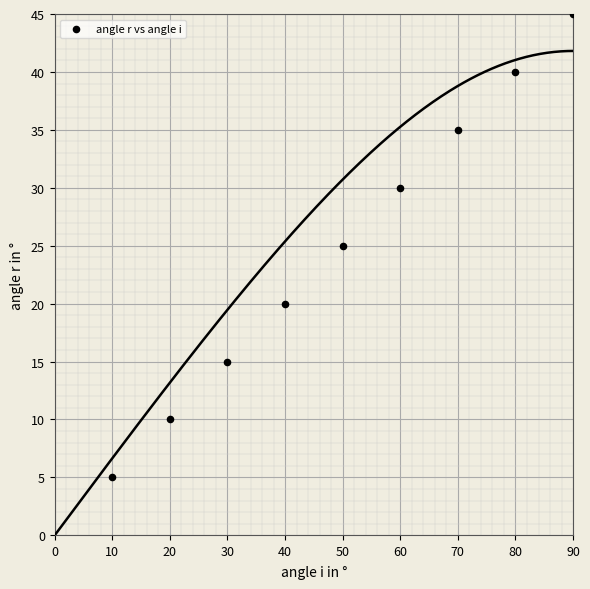

What is the range of Y values (max minus min)?

40